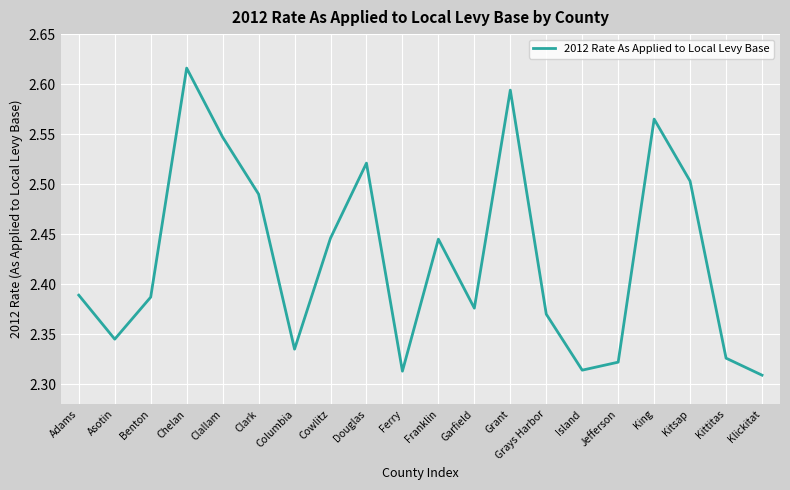

What is the change in value from Clark to Ferry?

-0.2